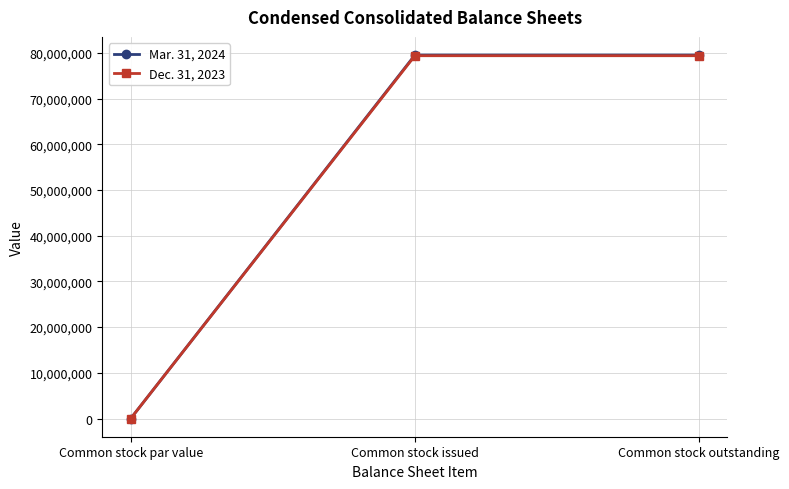

Reading left to right, extract all data points from this chart.

Mar. 31, 2024: Common stock par value=1	Common stock issued=79508000	Common stock outstanding=79508000
Dec. 31, 2023: Common stock par value=1	Common stock issued=79365000	Common stock outstanding=79365000